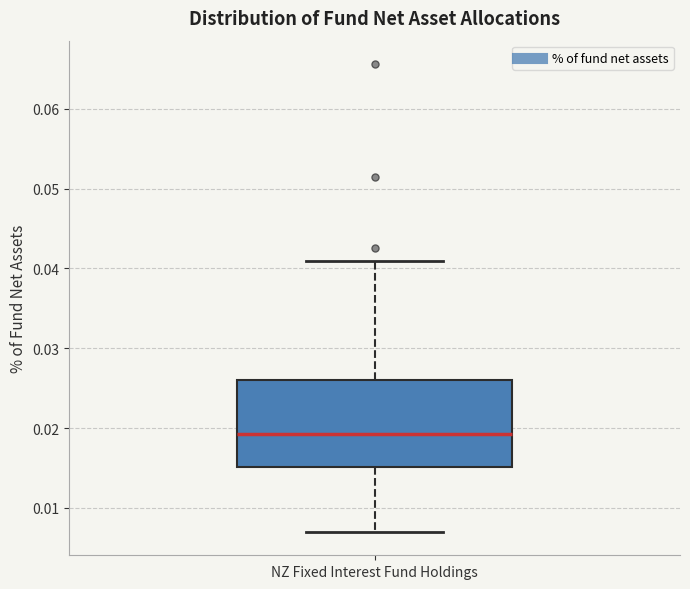

Transcribe this box plot: give where the median line is, the range the box spans, and where the two whiskers end, as read against the y-axis. The values are not printed on the chart, so give them approximately, as read against the axis.

median 0.019, box 0.015 to 0.026, whiskers 0.007 to 0.041